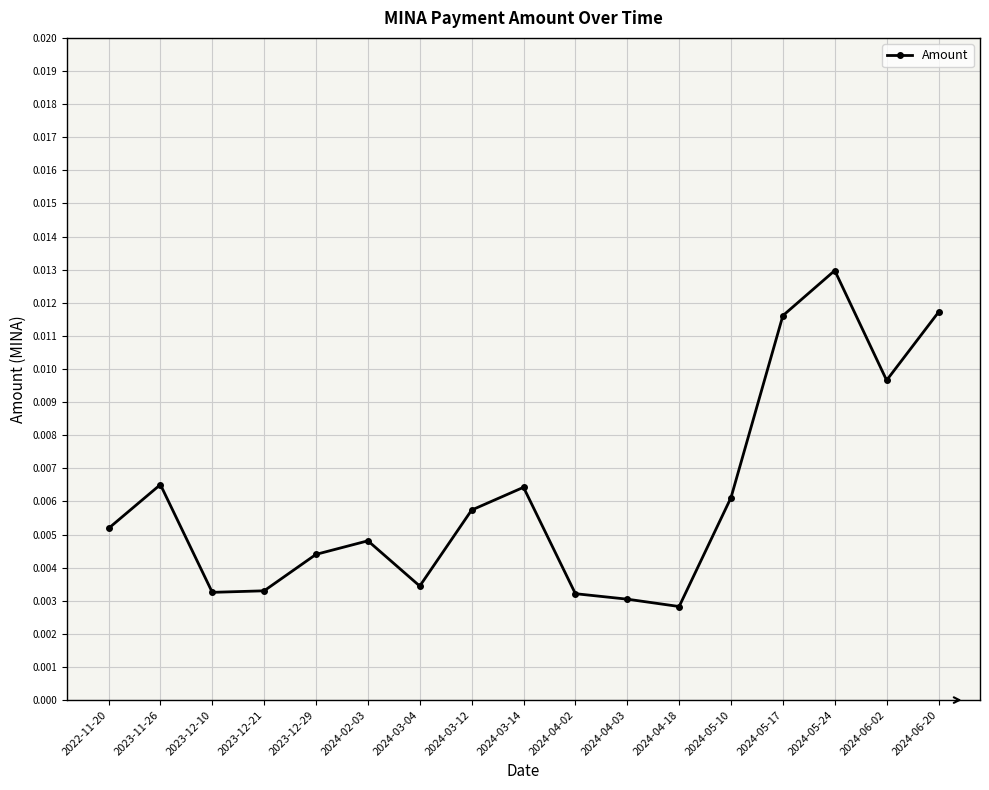

How many values are between 0 and 1?

17